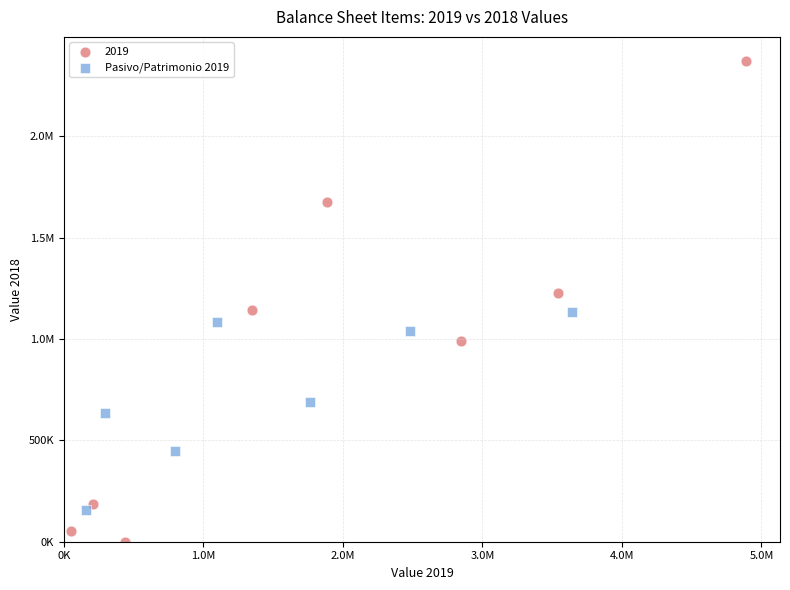

What are all the series names shown in the legend?

2019, Pasivo/Patrimonio 2019